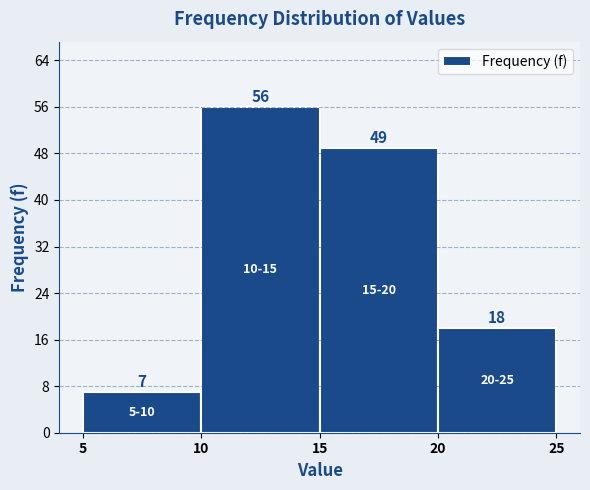

How tall is the bar that spans 15 to 20 on the x-axis?

49